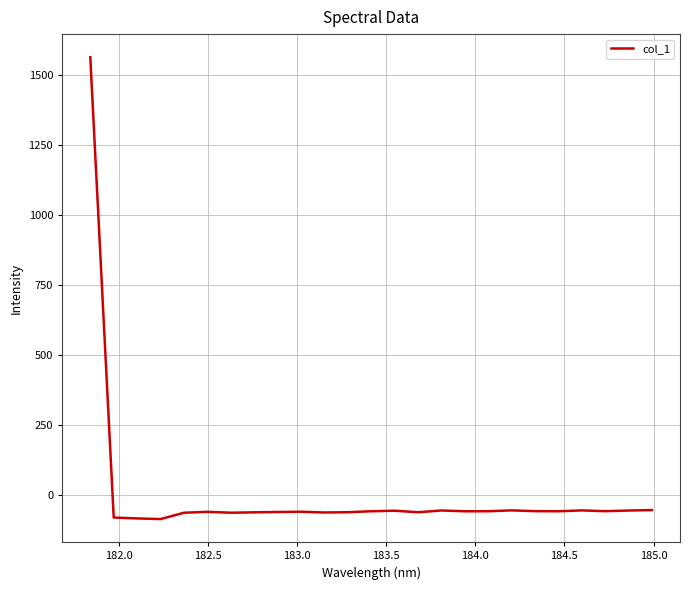

What is the difference between the maximum and minimum values?

1650.3